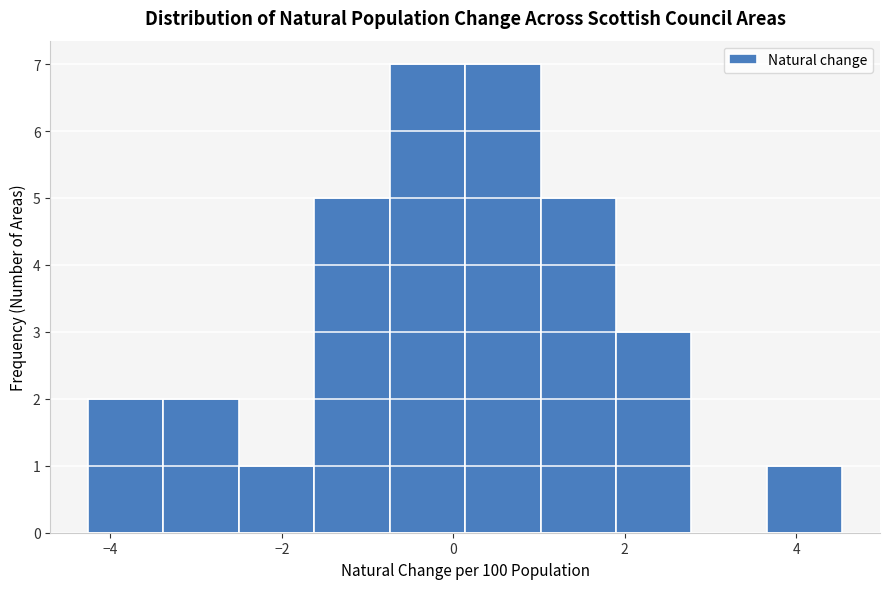

Reading left to right, list every bar in this chart as the range it spans on the x-axis followed by its height. Neither the bar edges nor the heights are printed on the chart, so give them approximately, as read against the axes.

-4.2 to -3.4: 2
-3.4 to -2.6: 2
-2.6 to -1.6: 1
-1.6 to -0.8: 5
-0.8 to 0.2: 7
0.2 to 1.0: 7
1.0 to 1.8: 5
1.8 to 2.8: 3
2.8 to 3.6: 0
3.6 to 4.6: 1